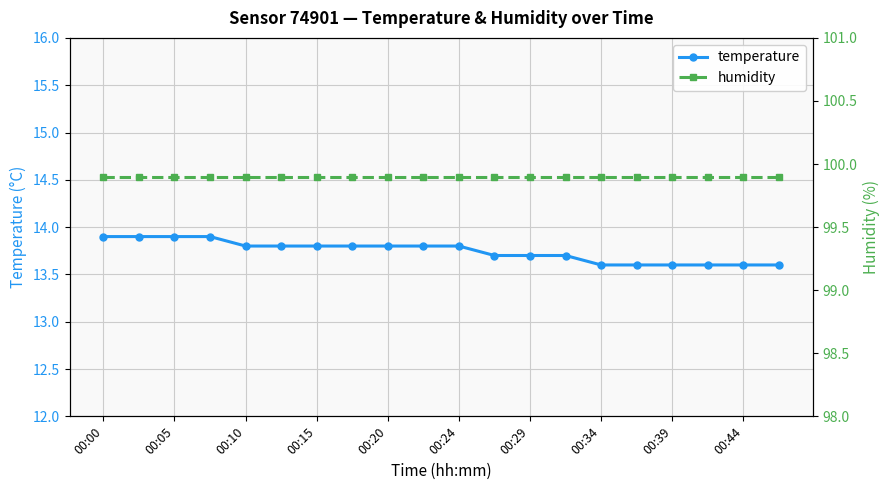

How many temperature values are between 13 and 14?

20